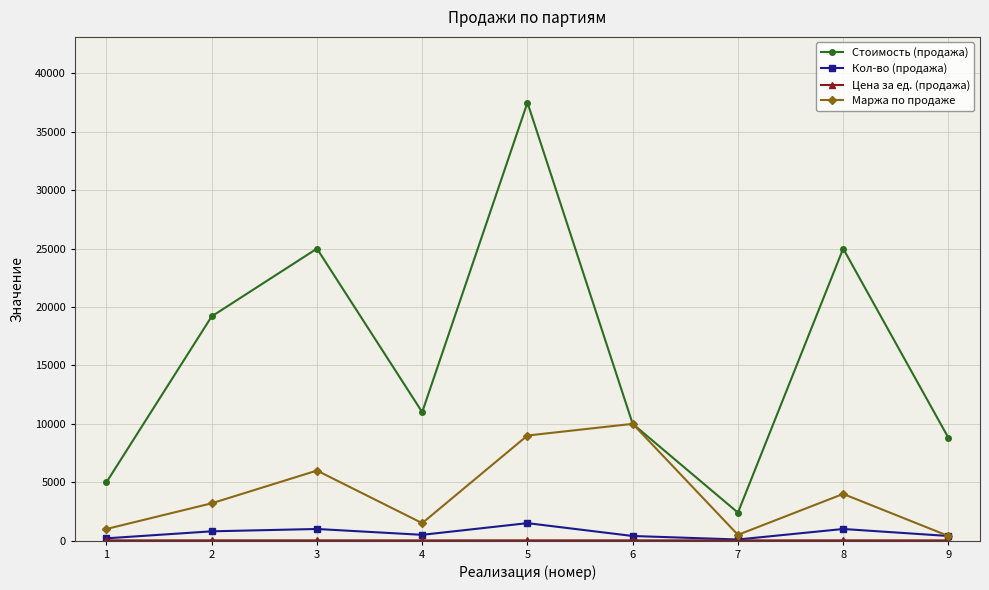

At which category is the sum across all series the highest?

5